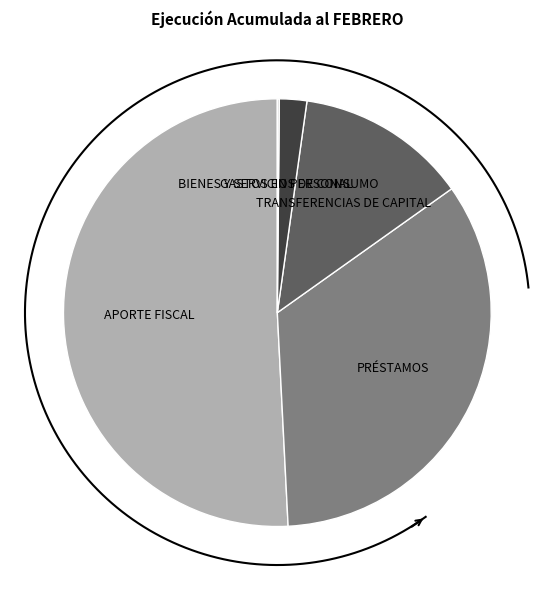

To the nearest percent, what is the difference between the largest and smallest slice percentages?

51%